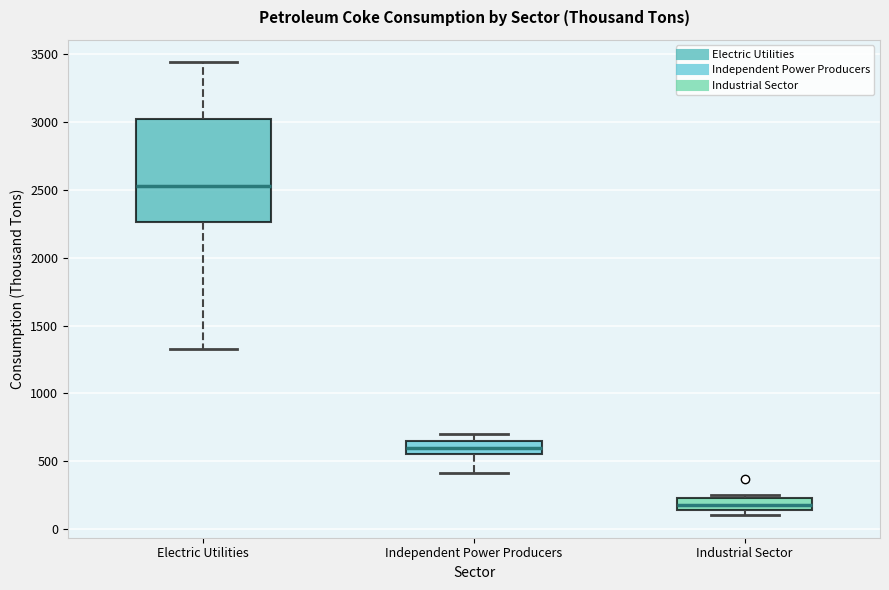

Where is the lower edge of the box for Electric Utilities on the y-axis? The values are not printed on the chart, so give them approximately, as read against the axis.

2250